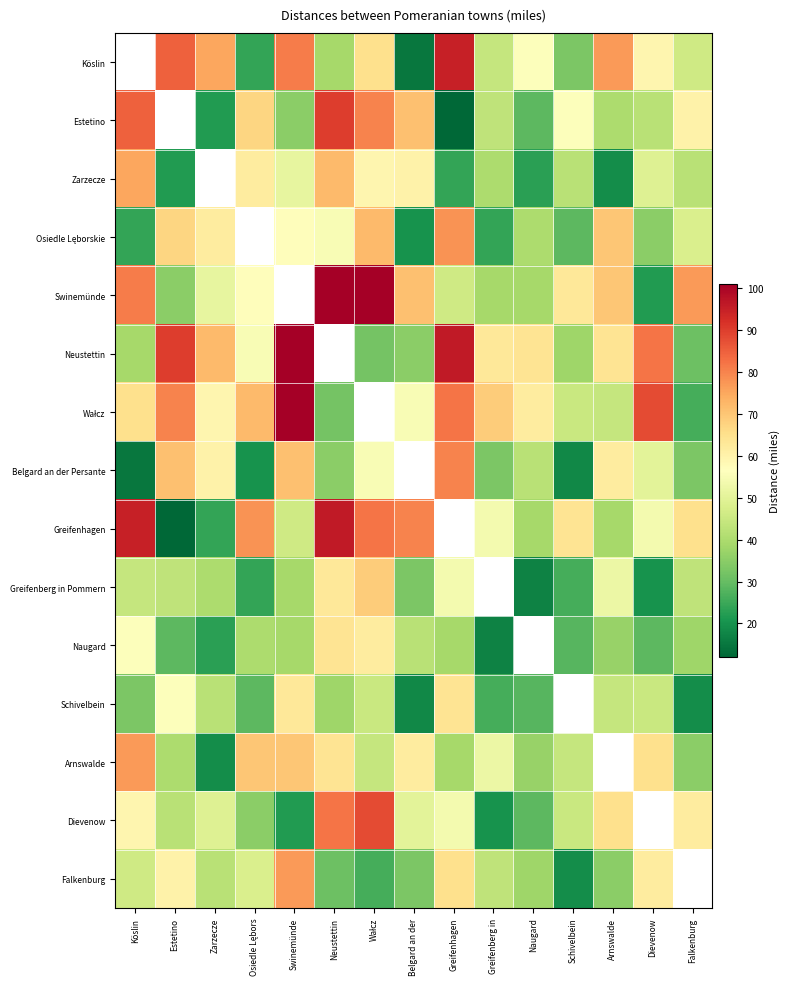

Which series changed the most between Osiedle Lębors and Wałcz?

Dievenow